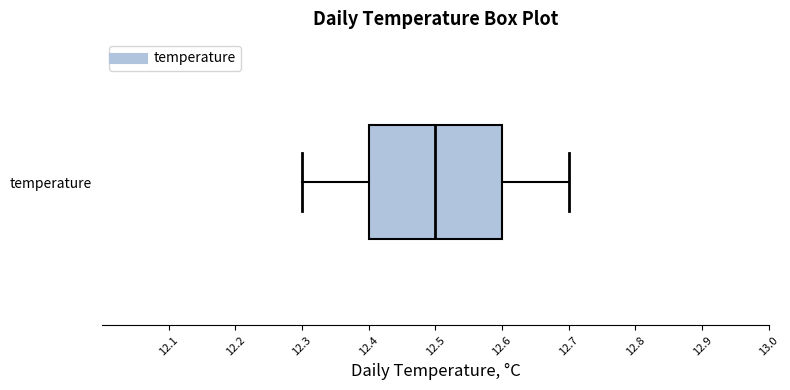

Where is the left edge of the box for temperature on the x-axis? The values are not printed on the chart, so give them approximately, as read against the axis.

12.4